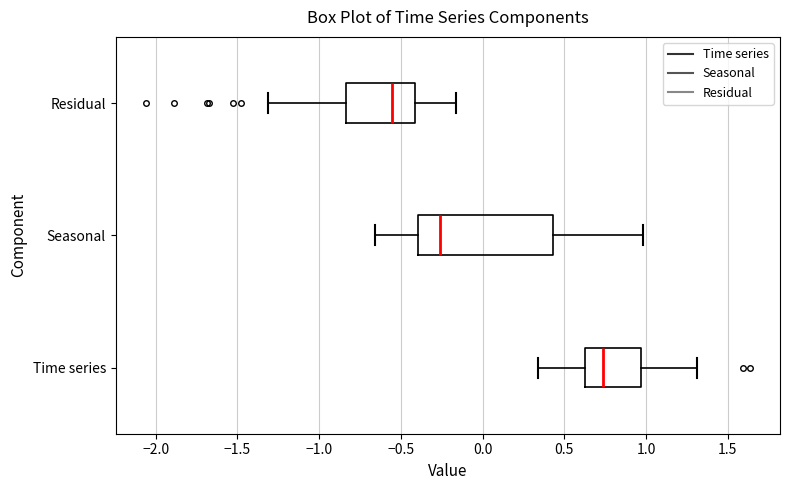

Reading bottom to top, transcribe this box plot: for each box, give where its median line is, the range the box spans, and where its two whiskers end, as read against the x-axis. The values are not printed on the chart, so give them approximately, as read against the axis.

Time series: median 0.75, box 0.60 to 0.95, whiskers 0.35 to 1.30
Seasonal: median -0.25, box -0.40 to 0.45, whiskers -0.65 to 1.00
Residual: median -0.55, box -0.85 to -0.40, whiskers -1.30 to -0.15